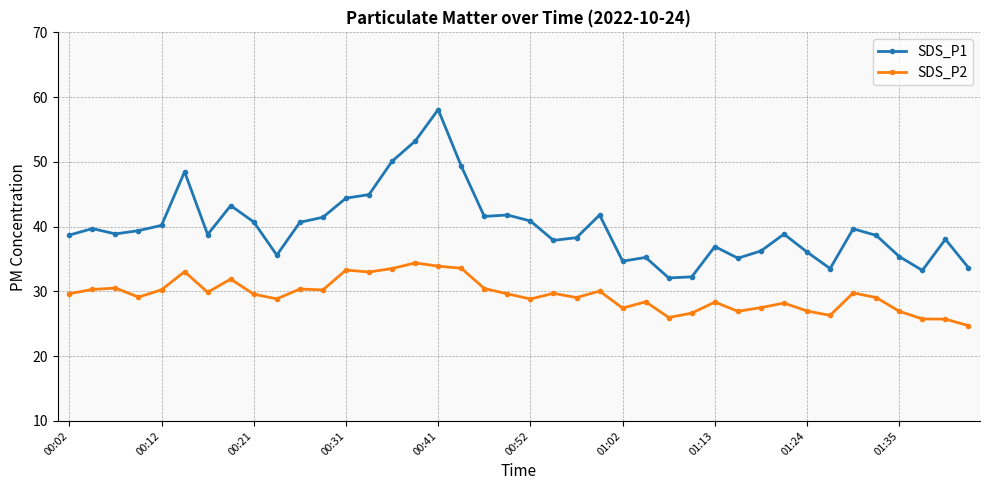

What is the highest value of the SDS_P2 series?

34.4